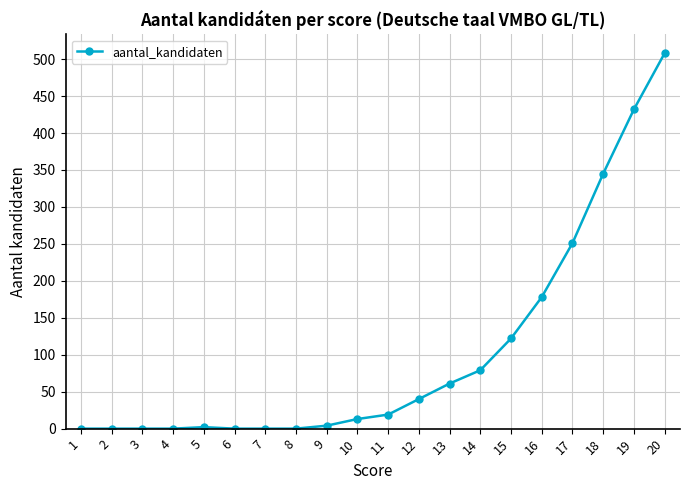

Count the number of categories in the chart.

20